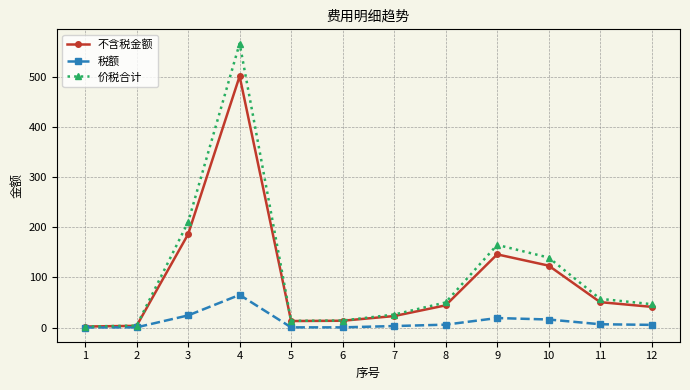

At which category is the sum across all series the highest?

4